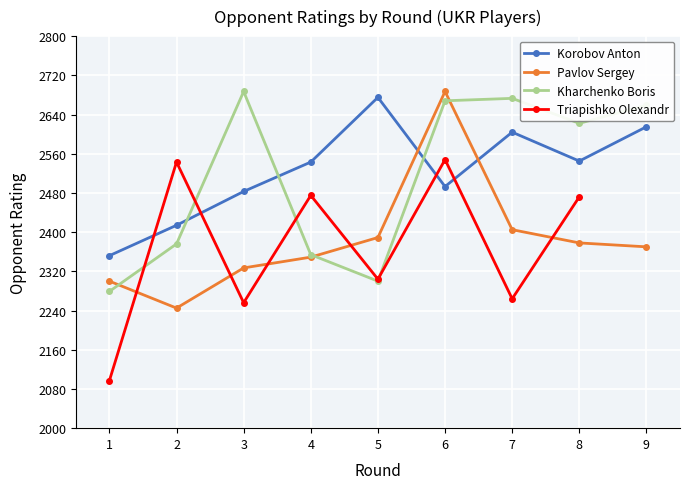

Is it true that Korobov Anton equals 3836 at 8?

False